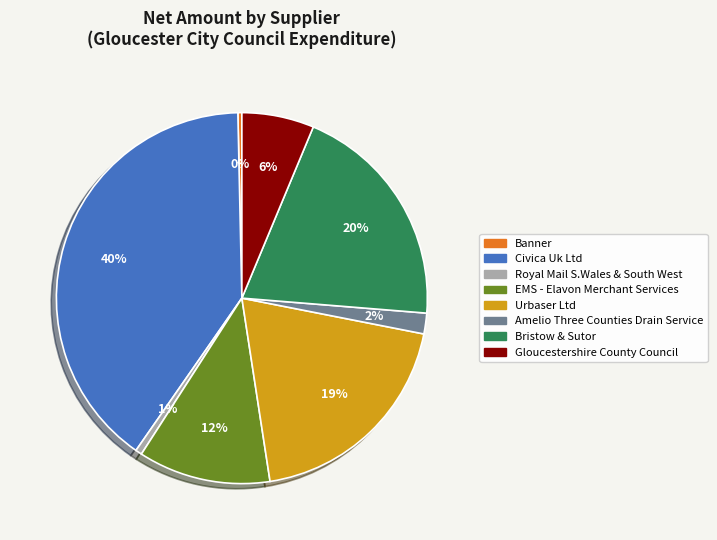

Is there a majority slice in this chart?

No